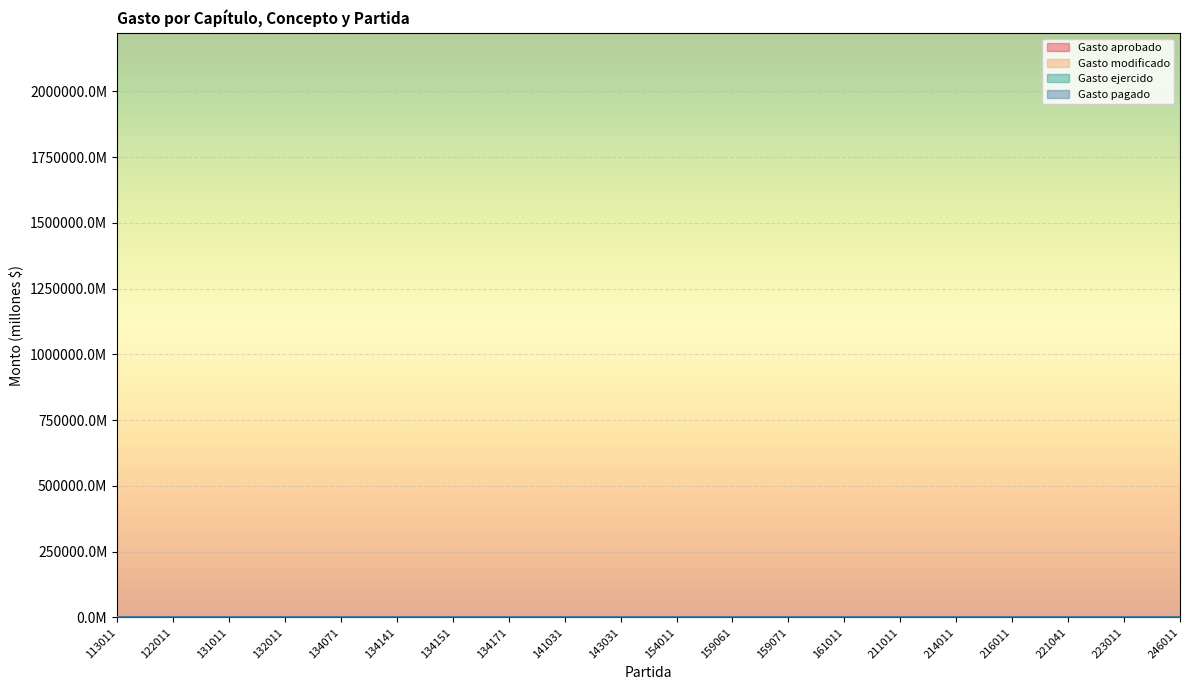

The Gasto pagado series shows 0.1 at 134071. True or false?

False